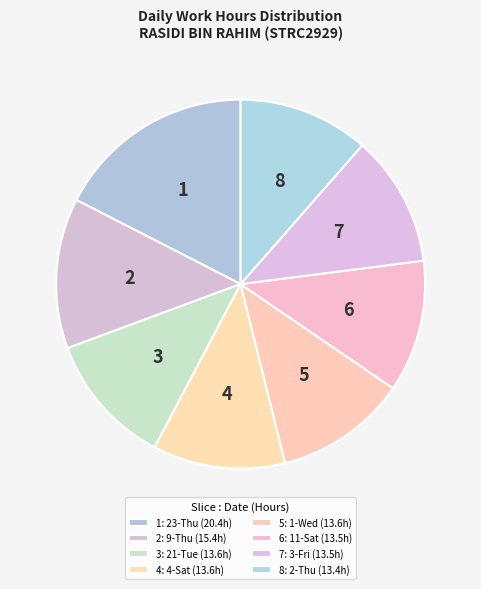

Count the number of slices in the pie.

8